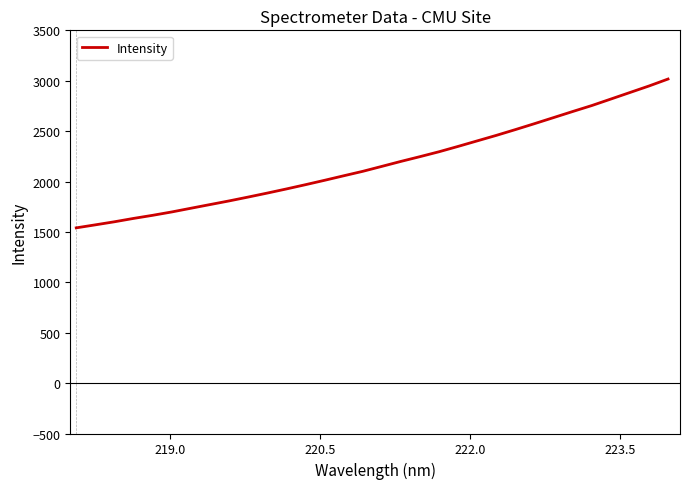

What is the minimum value shown in the chart?

1540.3